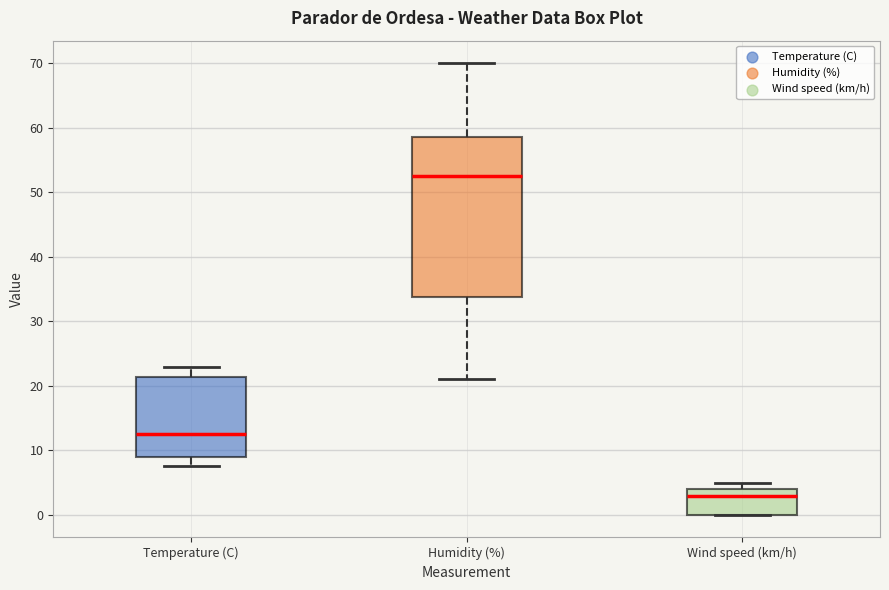

Reading left to right, transcribe this box plot: for each box, give where its median line is, the range the box spans, and where its two whiskers end, as read against the y-axis. The values are not printed on the chart, so give them approximately, as read against the axis.

Temperature (C): median 13, box 9 to 21, whiskers 8 to 23
Humidity (%): median 53, box 34 to 59, whiskers 21 to 70
Wind speed (km/h): median 3, box 0 to 4, whiskers 0 to 5